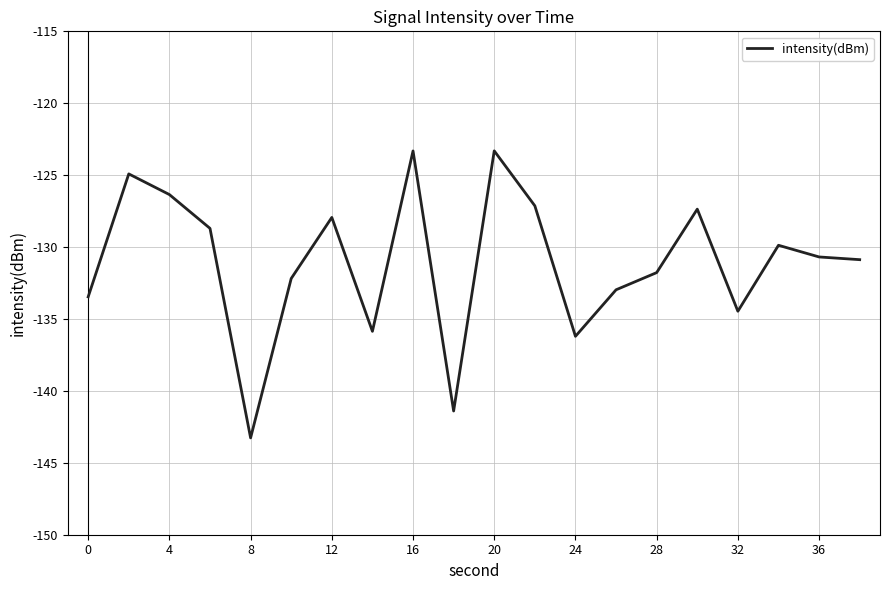

What is the maximum value shown in the chart?

-123.3